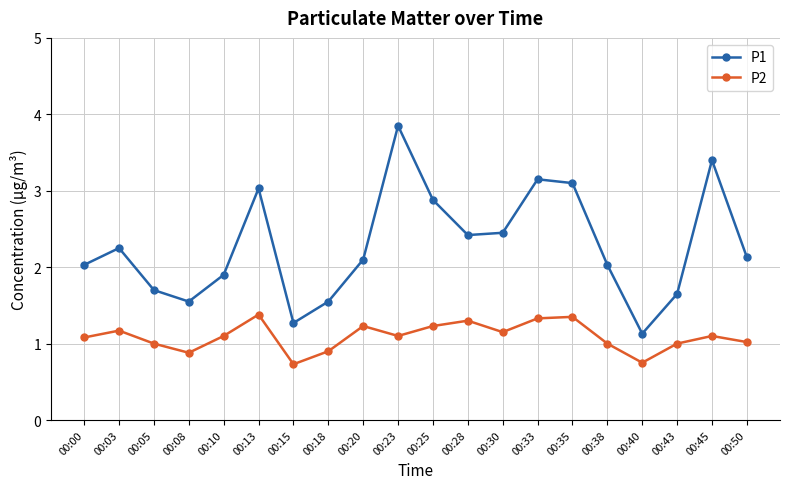

True or false: P1 and P2 cross at least once.

False